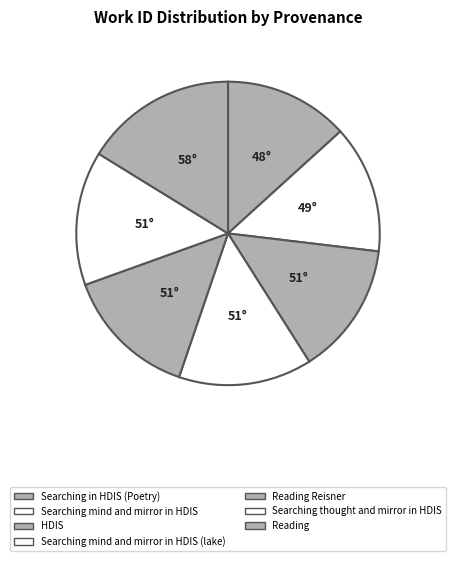

Count the number of slices in the pie.

7